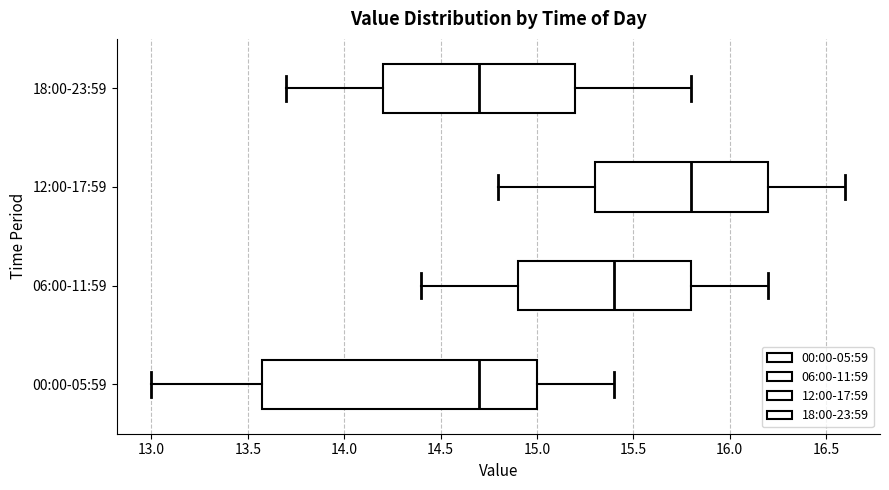

Where is the left edge of the box for 12:00-17:59 on the x-axis? The values are not printed on the chart, so give them approximately, as read against the axis.

15.3